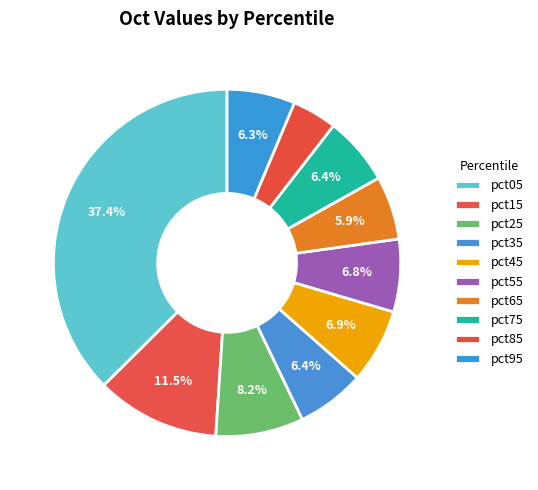

Which slice is the smallest?

pct85